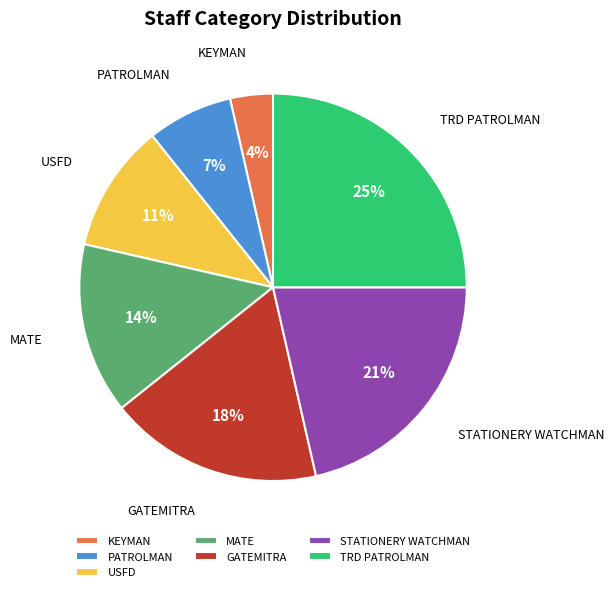

Is it true that USFD is 23% of the pie?

False